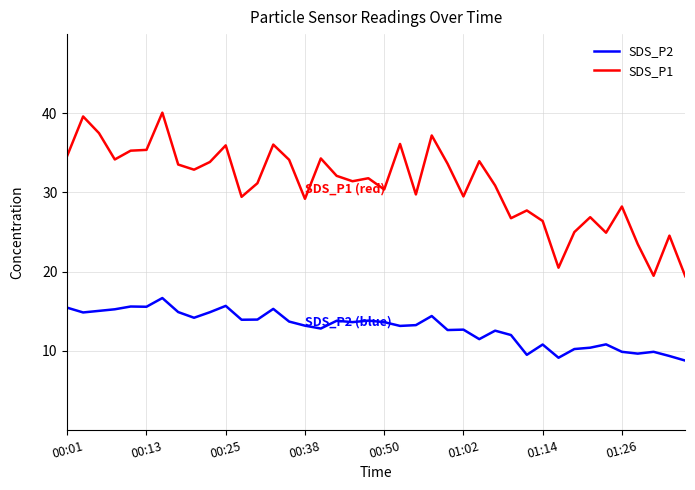

What is the difference between the maximum and minimum values in the SDS_P2 series?

7.9